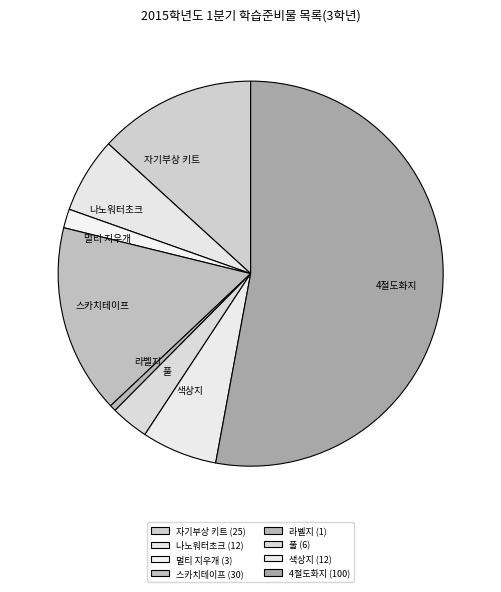

True or false: 스카치테이프 accounts for 30% of the total.

False